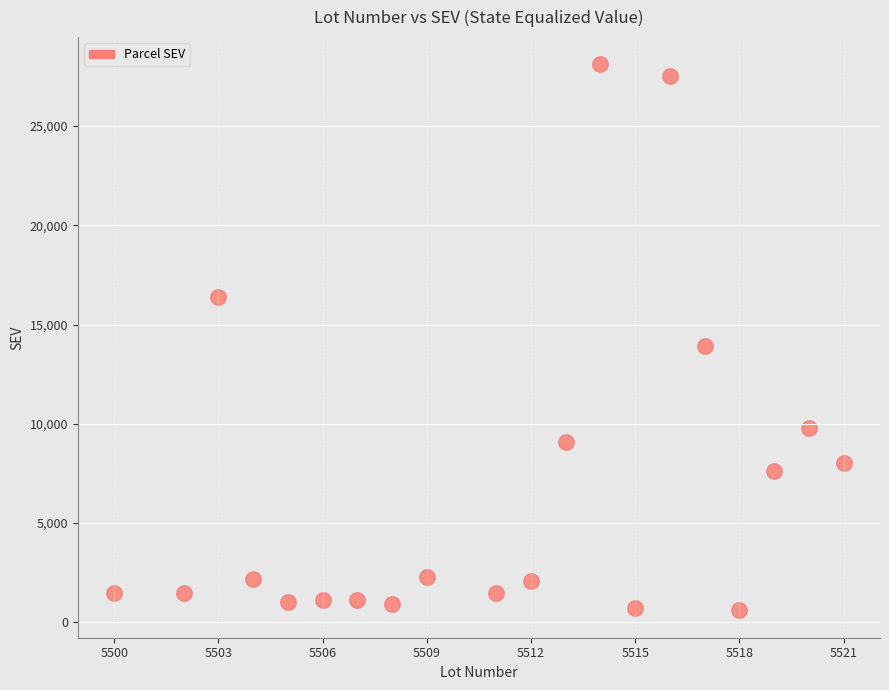

What is the range of X values (max minus min)?

21